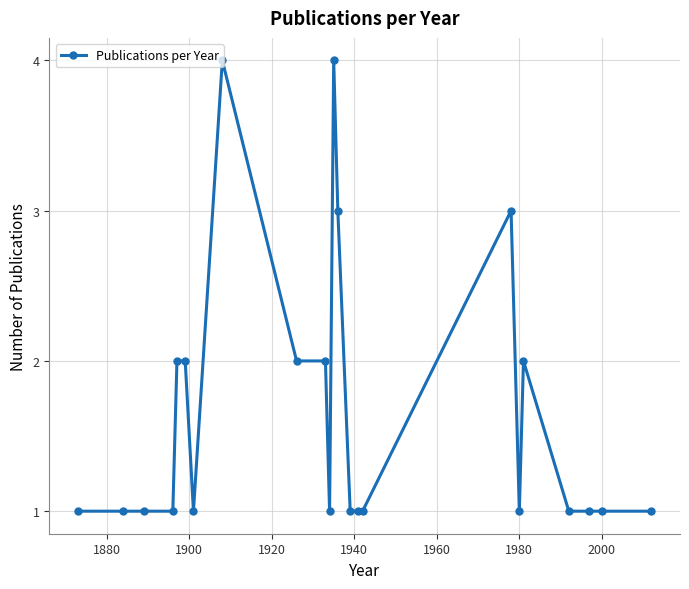

Does the chart have visible grid lines?

Yes